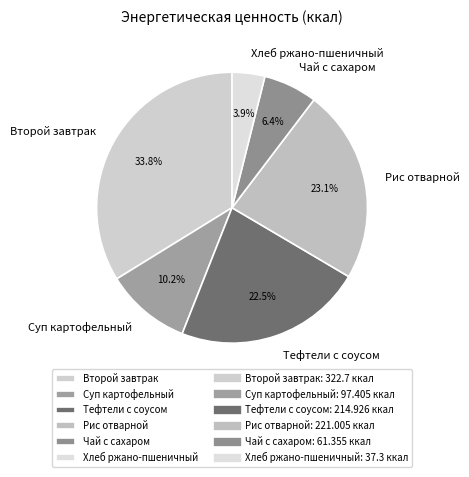

Which has a higher value, Суп картофельный or Чай с сахаром?

Суп картофельный